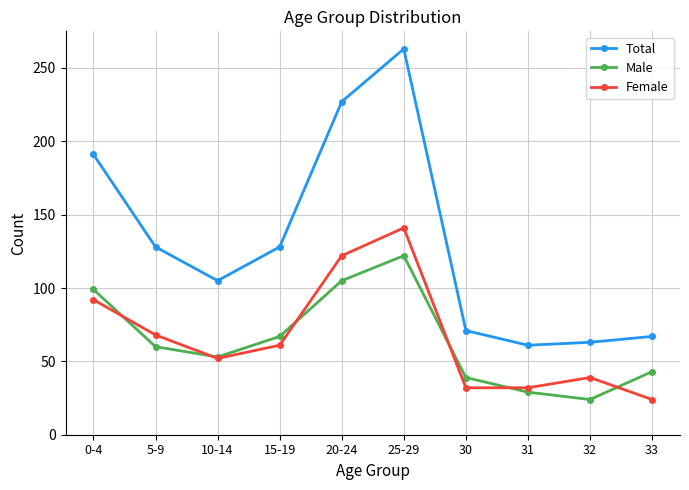

At which category does Female reach its first local peak?

25-29